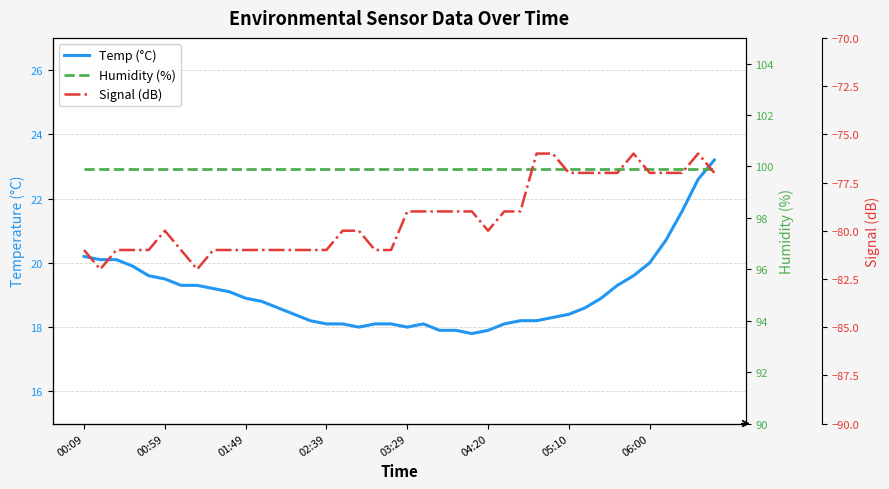

Rank the series by their average value, from lowest to highest.

Signal (dB), Temp (°C), Humidity (%)